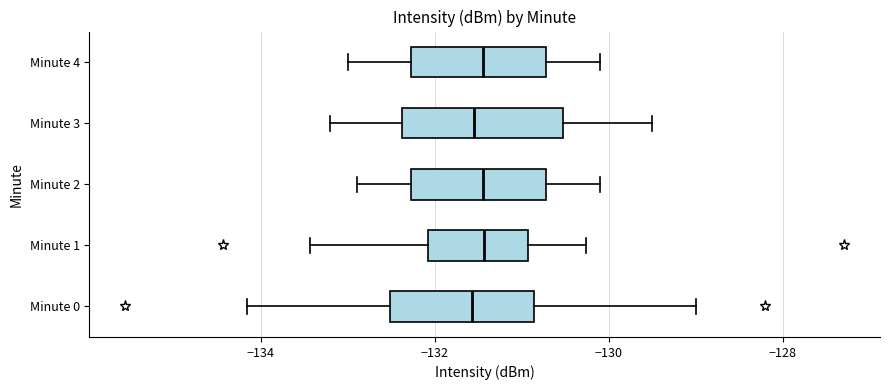

Reading bottom to top, transcribe this box plot: for each box, give where its median line is, the range the box spans, and where its two whiskers end, as read against the x-axis. The values are not printed on the chart, so give them approximately, as read against the axis.

Minute 0: median -131.6, box -132.6 to -130.8, whiskers -134.2 to -129.0
Minute 1: median -131.4, box -132.0 to -131.0, whiskers -133.4 to -130.2
Minute 2: median -131.4, box -132.2 to -130.8, whiskers -132.8 to -130.0
Minute 3: median -131.6, box -132.4 to -130.6, whiskers -133.2 to -129.4
Minute 4: median -131.4, box -132.2 to -130.8, whiskers -133.0 to -130.0